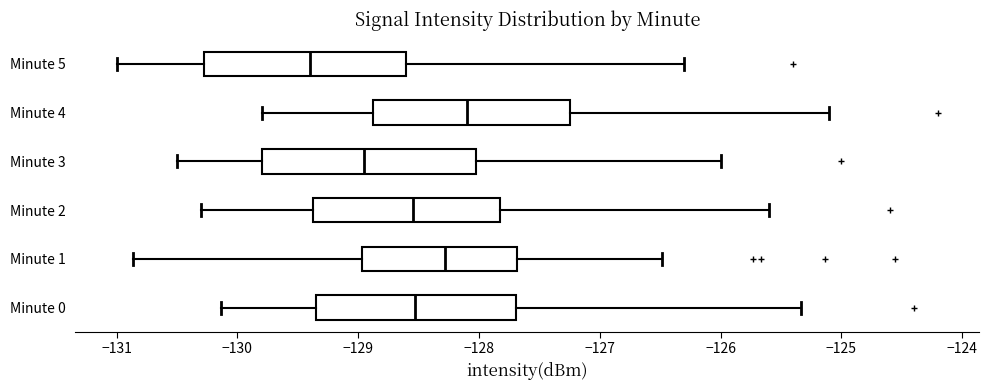

Reading bottom to top, read every box against the x-axis: the position of its median line, the range the box covers, and the ends of its whiskers. The values are not printed on the chart, so give them approximately, as read against the axis.

Minute 0: median -128.5, box -129.4 to -127.7, whiskers -130.1 to -125.3
Minute 1: median -128.3, box -129.0 to -127.7, whiskers -130.9 to -126.5
Minute 2: median -128.5, box -129.4 to -127.8, whiskers -130.3 to -125.6
Minute 3: median -128.9, box -129.8 to -128.0, whiskers -130.5 to -126.0
Minute 4: median -128.1, box -128.9 to -127.2, whiskers -129.8 to -125.1
Minute 5: median -129.4, box -130.3 to -128.6, whiskers -131.0 to -126.3